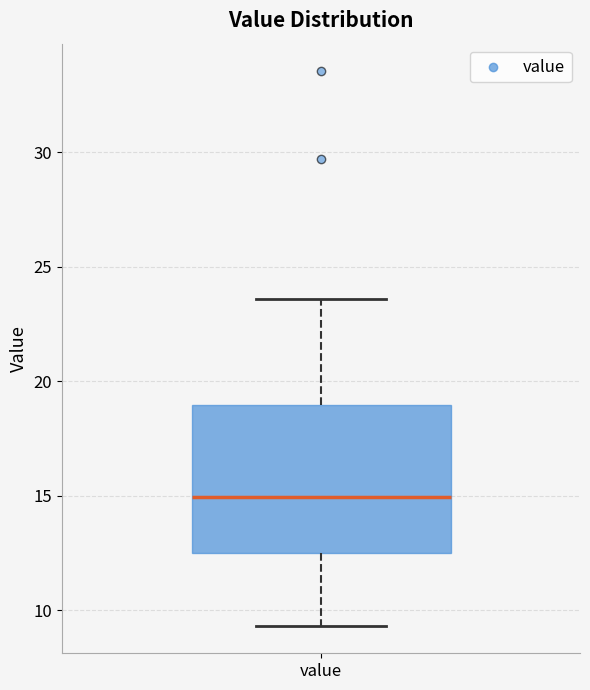

Where does the upper whisker of the box for value end on the y-axis? The values are not printed on the chart, so give them approximately, as read against the axis.

23.5